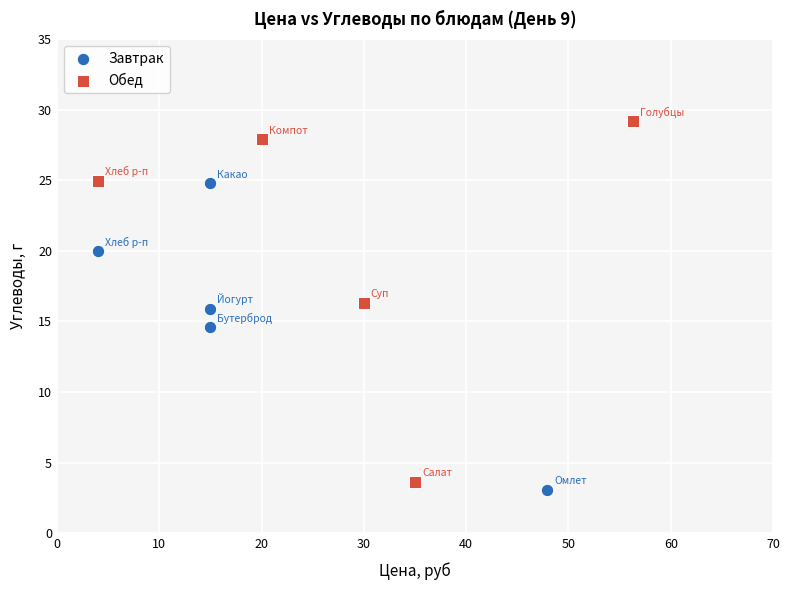

Which series has the largest Y range (max minus min)?

Обед